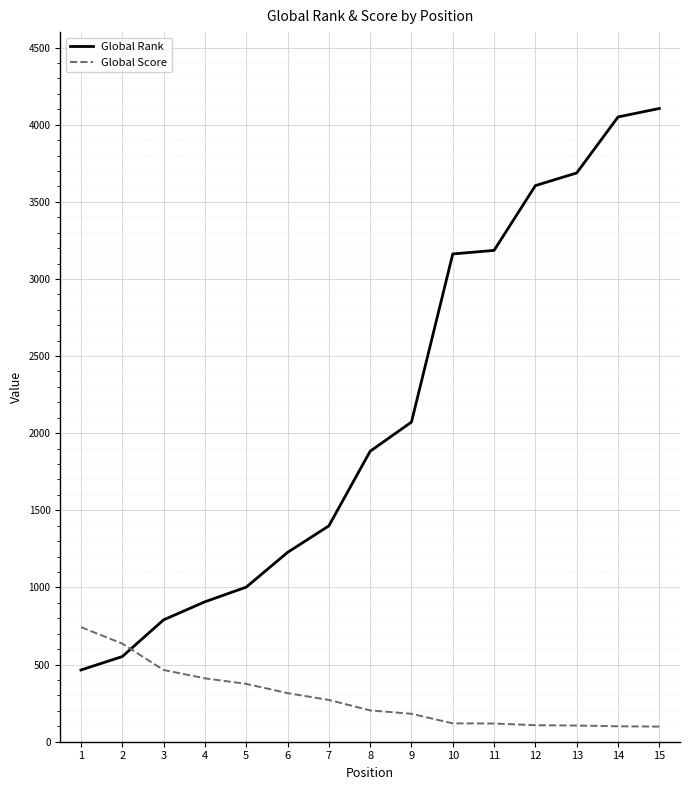

Which series has the largest range (max minus min)?

Global Rank